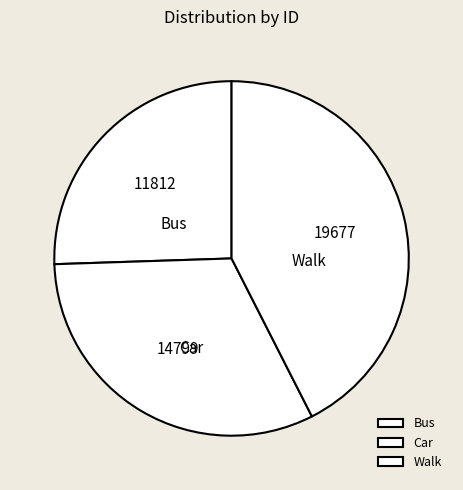

Which category has the biggest portion of the pie?

Walk